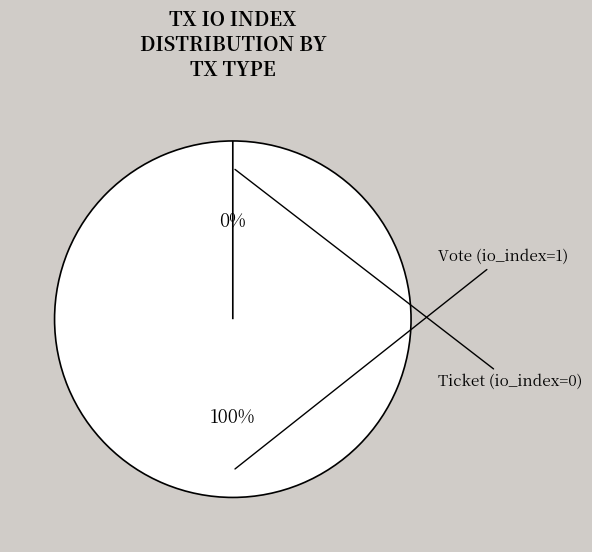

Which has a higher value, Ticket (io_index=0) or Vote (io_index=1)?

Vote (io_index=1)